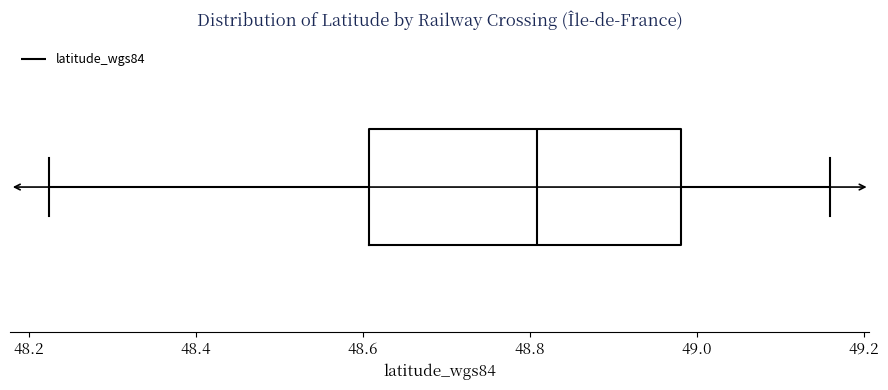

Where is the right edge of the box on the x-axis? The values are not printed on the chart, so give them approximately, as read against the axis.

48.98